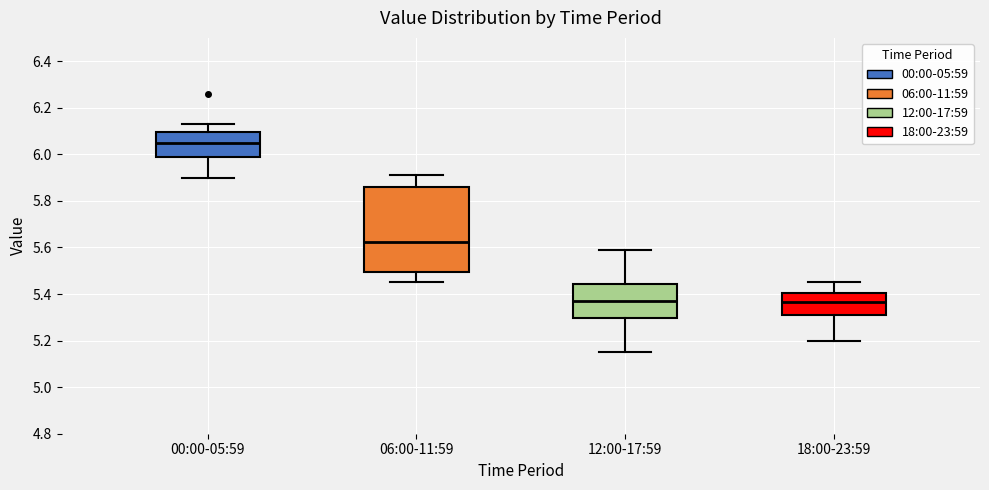

Reading left to right, read every box against the y-axis: the position of its median line, the range the box covers, and the ends of its whiskers. The values are not printed on the chart, so give them approximately, as read against the axis.

00:00-05:59: median 6.06, box 6.00 to 6.10, whiskers 5.90 to 6.14
06:00-11:59: median 5.62, box 5.50 to 5.86, whiskers 5.46 to 5.92
12:00-17:59: median 5.38, box 5.30 to 5.44, whiskers 5.16 to 5.60
18:00-23:59: median 5.36, box 5.32 to 5.40, whiskers 5.20 to 5.46